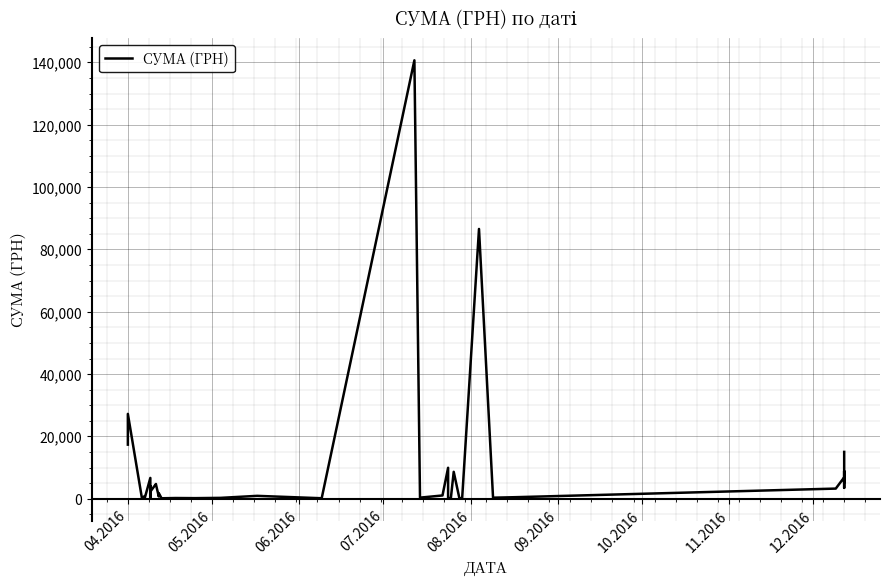

The chart shows a value of 193.6 at 09.2016. True or false?

True